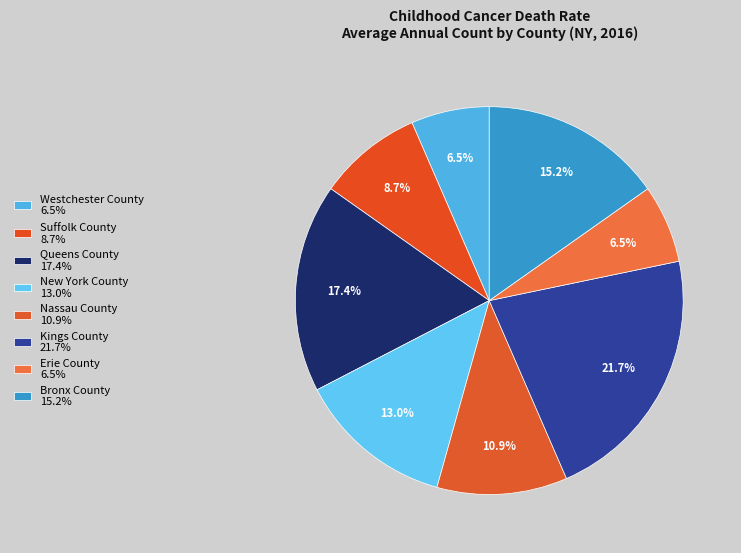

Which has a higher value, Nassau County or Westchester County?

Nassau County